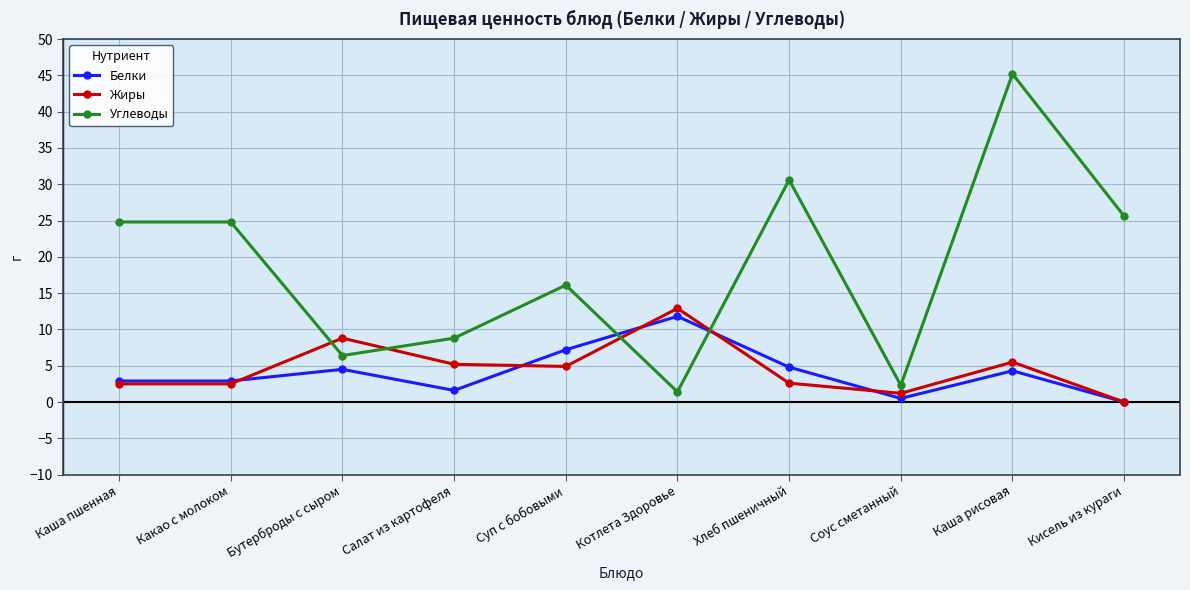

What is the average value of the Углеводы series?

18.6